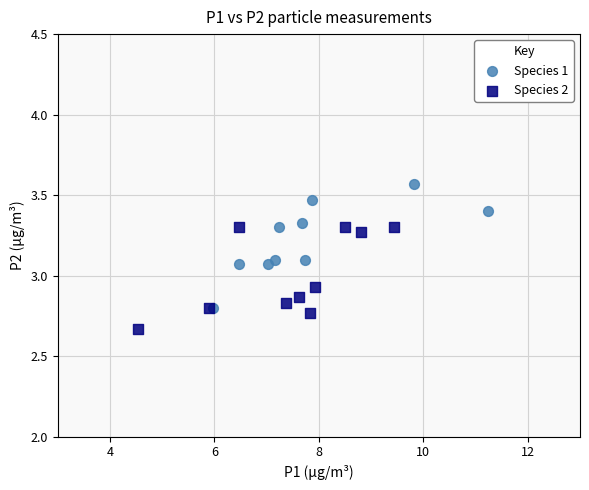

Which series contains the lowest Y value?

Species 2